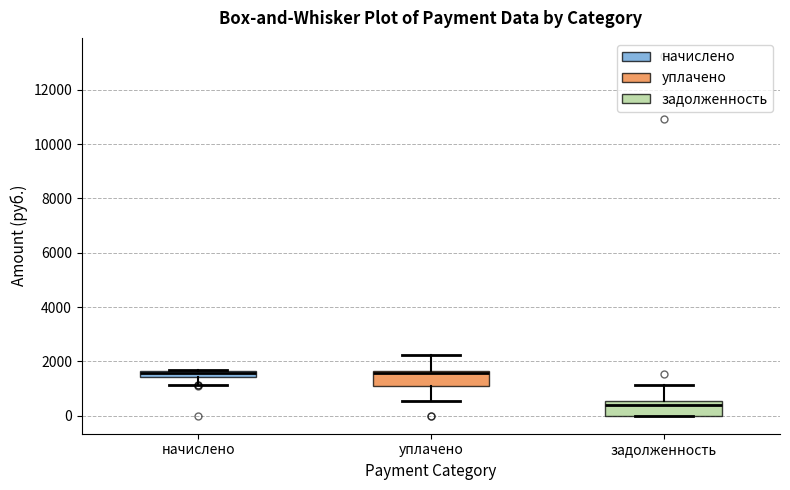

Where does the lower whisker of the box for уплачено end on the y-axis? The values are not printed on the chart, so give them approximately, as read against the axis.

600